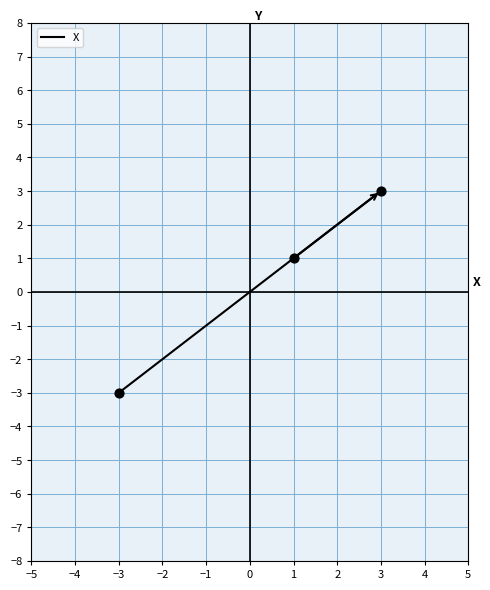

What is the change in value from −3 to 1?

+4